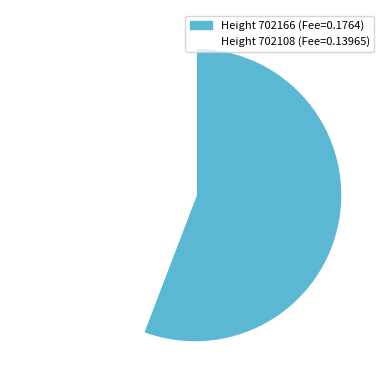

Is there any slice that represents more than half of the pie?

Yes